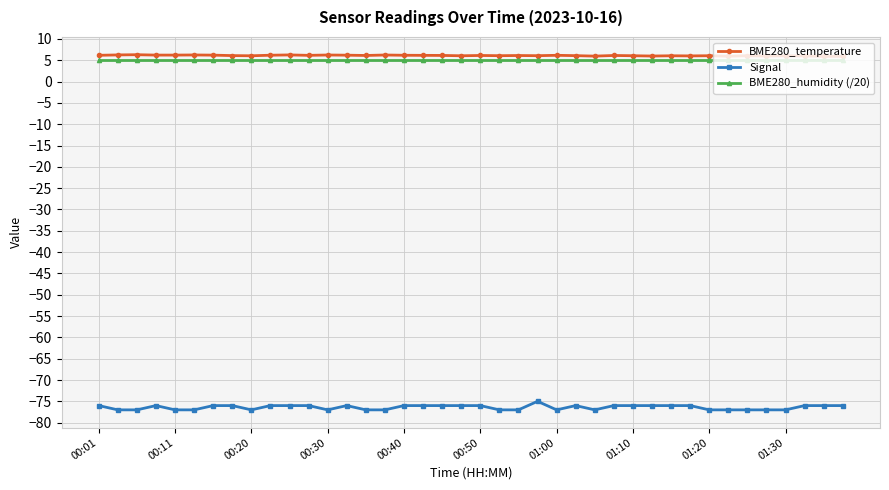

True or false: Signal and BME280_humidity (/20) intersect in this chart.

False